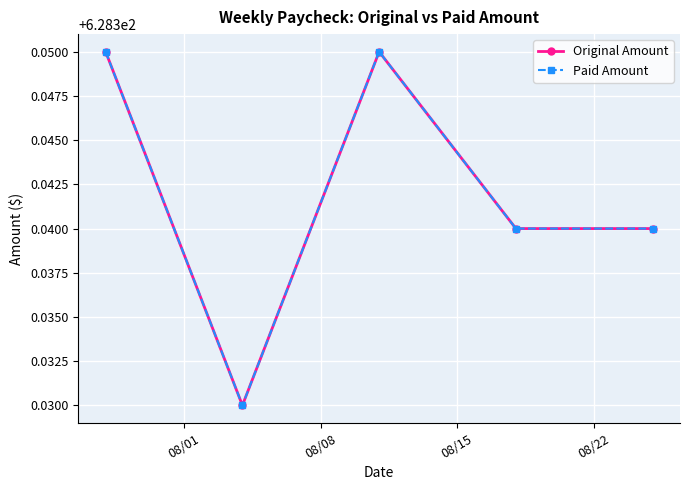

Is this an area chart (filled region under the line)?

No